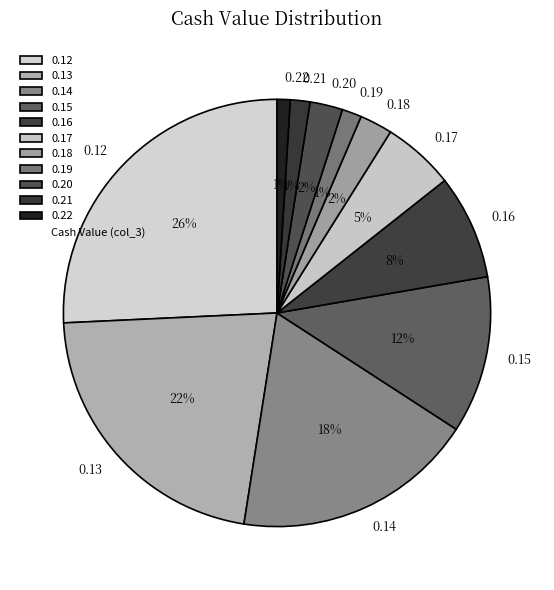

Is the sum of 0.18 and 0.21 greater than half?

No